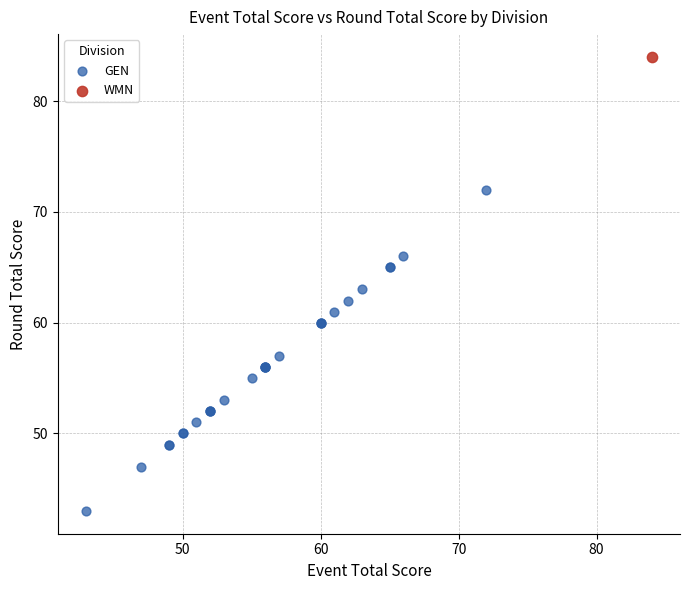

What are all the series names shown in the legend?

GEN, WMN